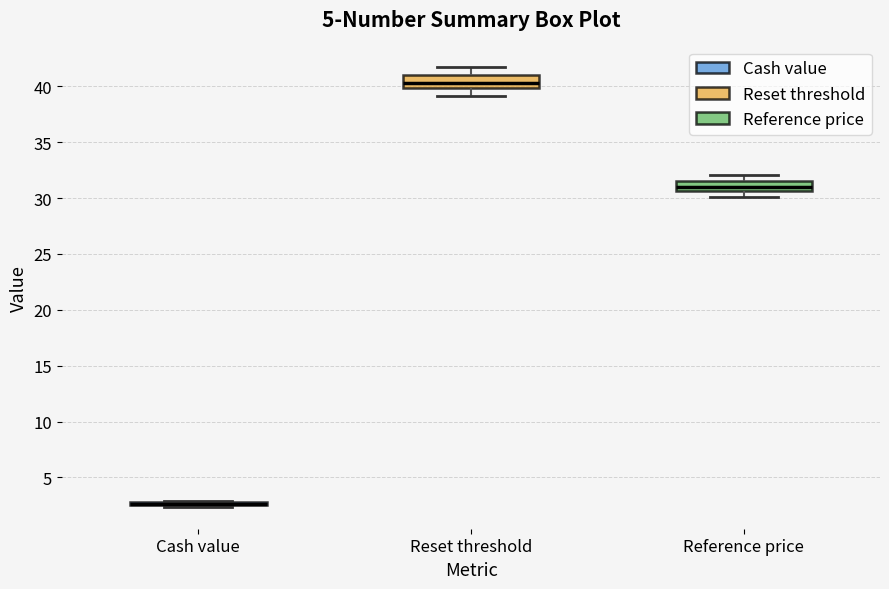

Reading left to right, read every box against the y-axis: the position of its median line, the range the box covers, and the ends of its whiskers. The values are not printed on the chart, so give them approximately, as read against the axis.

Cash value: box collapsed to a line at 2.5, whiskers 2.5 to 3.0
Reset threshold: median 40.5, box 40.0 to 41.0, whiskers 39.0 to 41.5
Reference price: median 31.0, box 30.5 to 31.5, whiskers 30.0 to 32.0